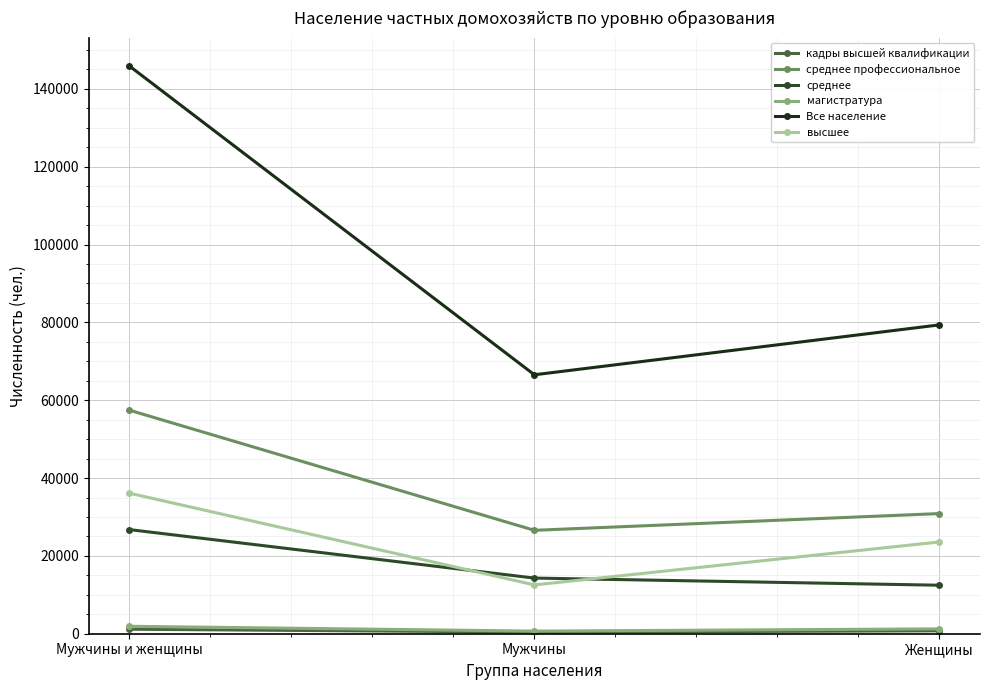

Does the chart display data point markers on the line(s)?

Yes